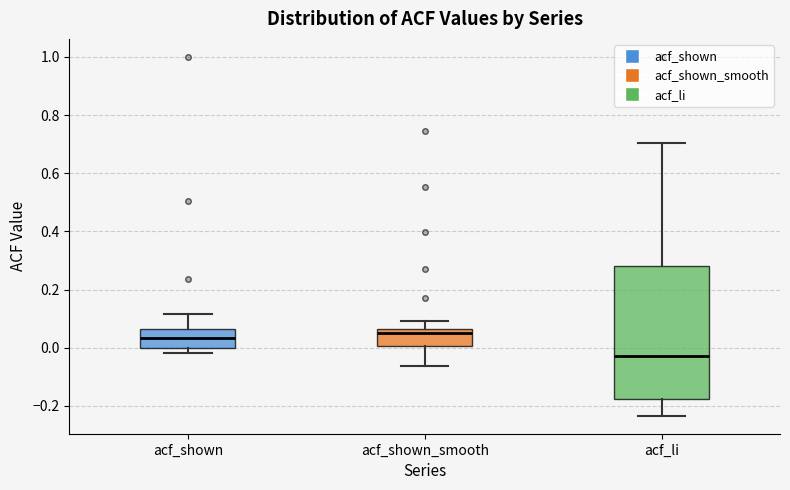

Reading left to right, transcribe this box plot: for each box, give where its median line is, the range the box spans, and where its two whiskers end, as read against the y-axis. The values are not printed on the chart, so give them approximately, as read against the axis.

acf_shown: median 0.04, box 0.00 to 0.06, whiskers -0.02 to 0.12
acf_shown_smooth: median 0.04, box 0.00 to 0.06, whiskers -0.06 to 0.10
acf_li: median -0.02, box -0.18 to 0.28, whiskers -0.24 to 0.70